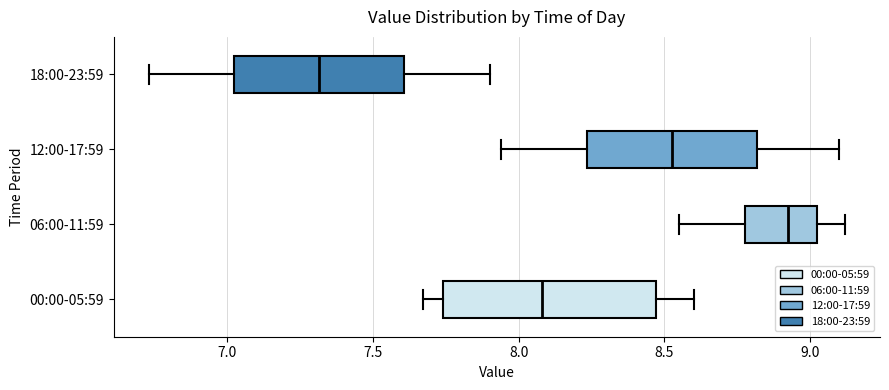

Reading bottom to top, transcribe this box plot: for each box, give where its median line is, the range the box spans, and where its two whiskers end, as read against the x-axis. The values are not printed on the chart, so give them approximately, as read against the axis.

00:00-05:59: median 8.10, box 7.75 to 8.45, whiskers 7.65 to 8.60
06:00-11:59: median 8.95, box 8.80 to 9.00, whiskers 8.55 to 9.10
12:00-17:59: median 8.55, box 8.25 to 8.80, whiskers 7.95 to 9.10
18:00-23:59: median 7.30, box 7.00 to 7.60, whiskers 6.75 to 7.90